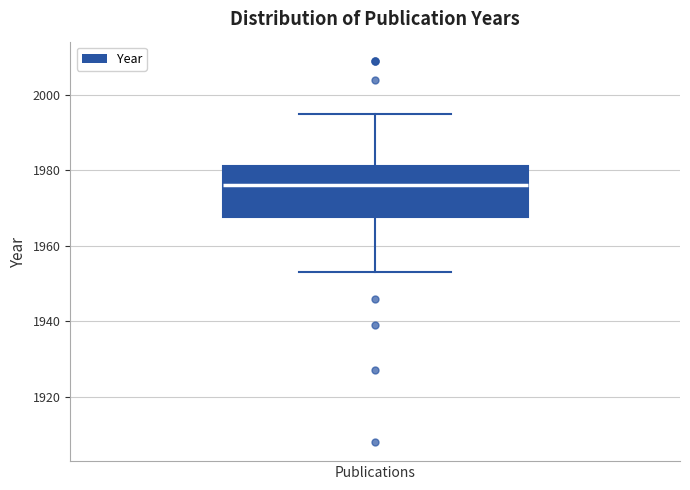

Where does the median line of the box for Publications sit on the y-axis? The values are not printed on the chart, so give them approximately, as read against the axis.

1976